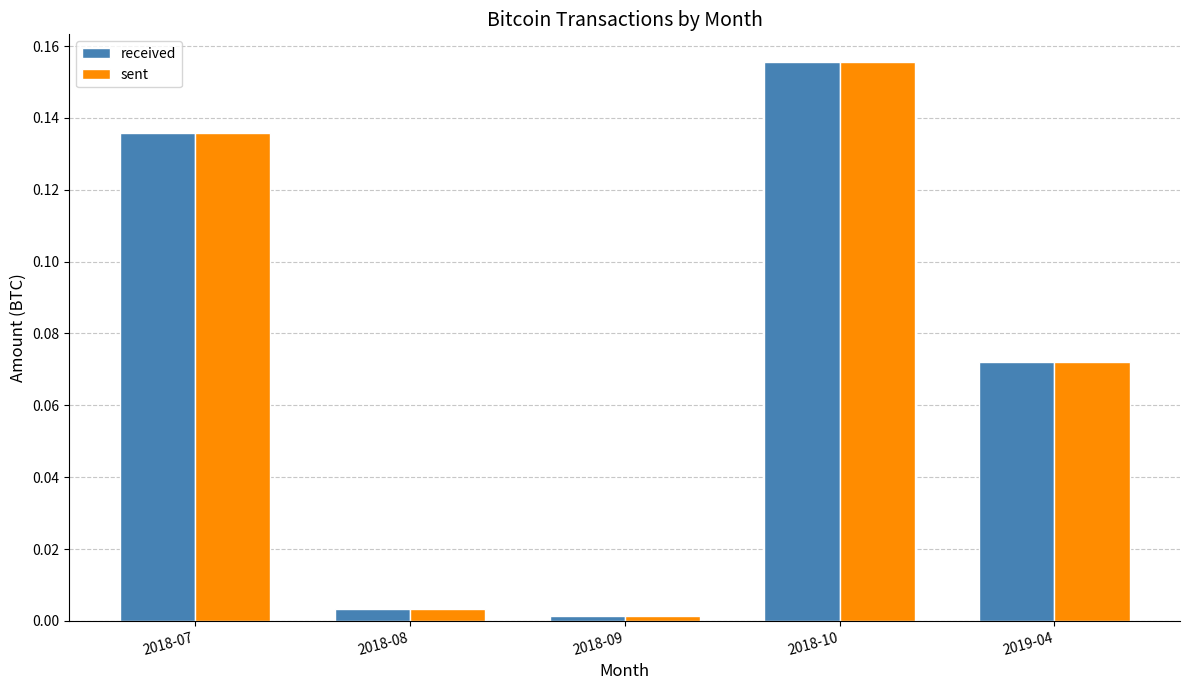

Does the chart contain stacked bars?

No